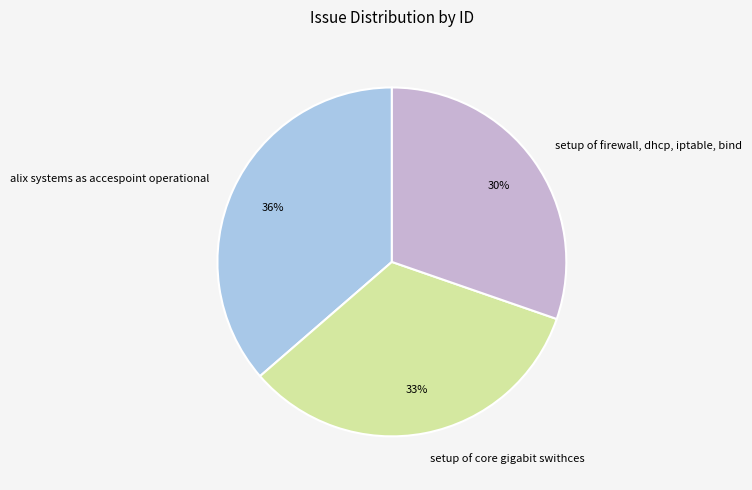

Is it true that setup of firewall, dhcp, iptable, bind is 21% of the pie?

False